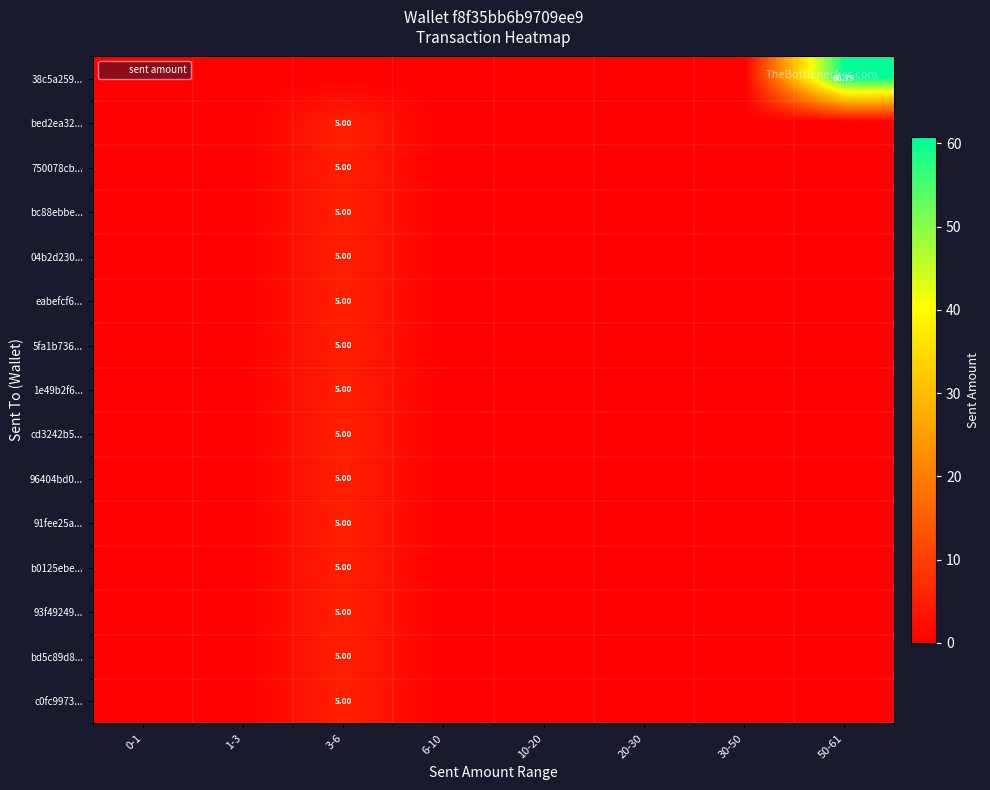

Which series has the largest total across all categories?

38c5a259...